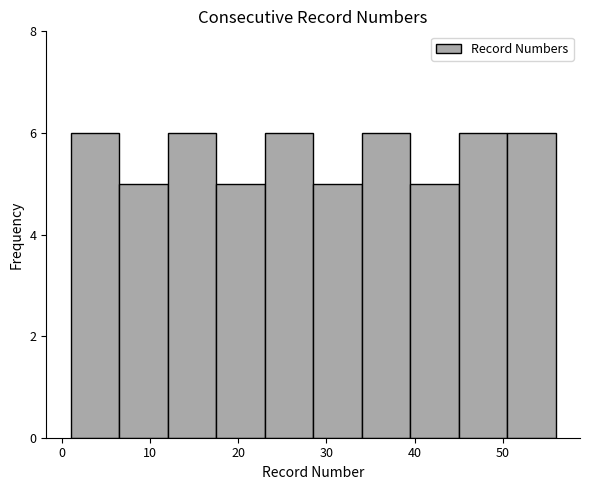

What is the height of the bar covering 6.5 to 12.0 on the x-axis? Neither the bar edges nor the heights are printed on the chart, so give them approximately, as read against the axes.

5